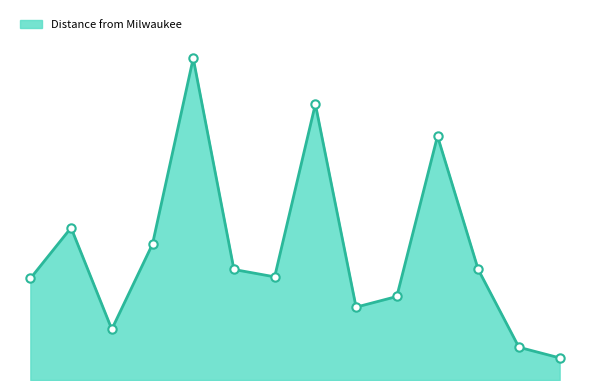

Which label corresponds to the smallest value in the chart?

Waukesha